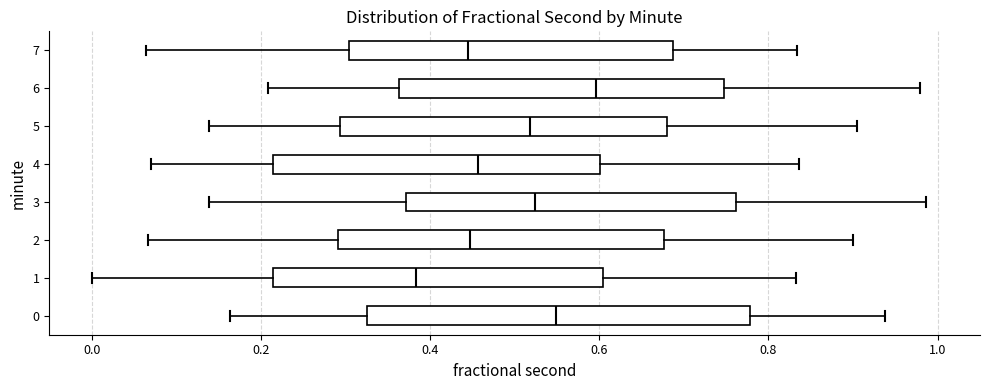

Reading bottom to top, transcribe this box plot: for each box, give where its median line is, the range the box spans, and where its two whiskers end, as read against the x-axis. The values are not printed on the chart, so give them approximately, as read against the axis.

0: median 0.54, box 0.32 to 0.78, whiskers 0.16 to 0.94
1: median 0.38, box 0.22 to 0.60, whiskers 0.00 to 0.84
2: median 0.44, box 0.30 to 0.68, whiskers 0.06 to 0.90
3: median 0.52, box 0.38 to 0.76, whiskers 0.14 to 0.98
4: median 0.46, box 0.22 to 0.60, whiskers 0.06 to 0.84
5: median 0.52, box 0.30 to 0.68, whiskers 0.14 to 0.90
6: median 0.60, box 0.36 to 0.74, whiskers 0.20 to 0.98
7: median 0.44, box 0.30 to 0.68, whiskers 0.06 to 0.84